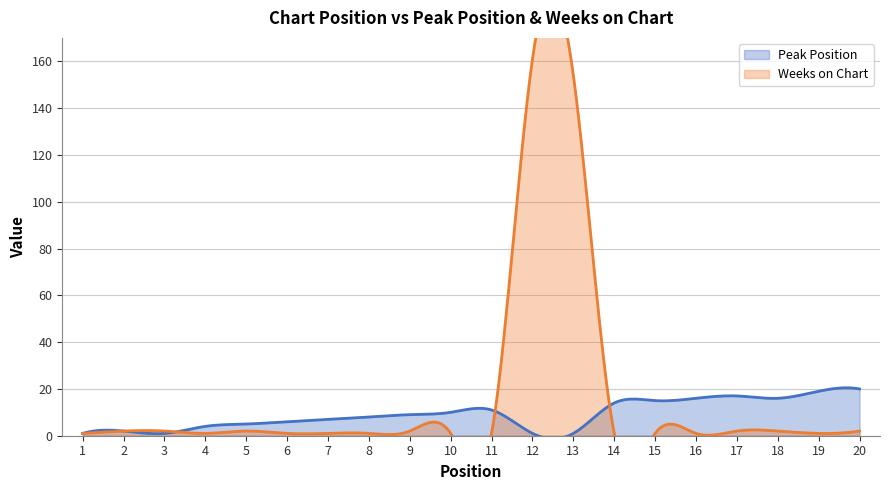

How many times do Weeks on Chart and Peak Position cross each other?

3